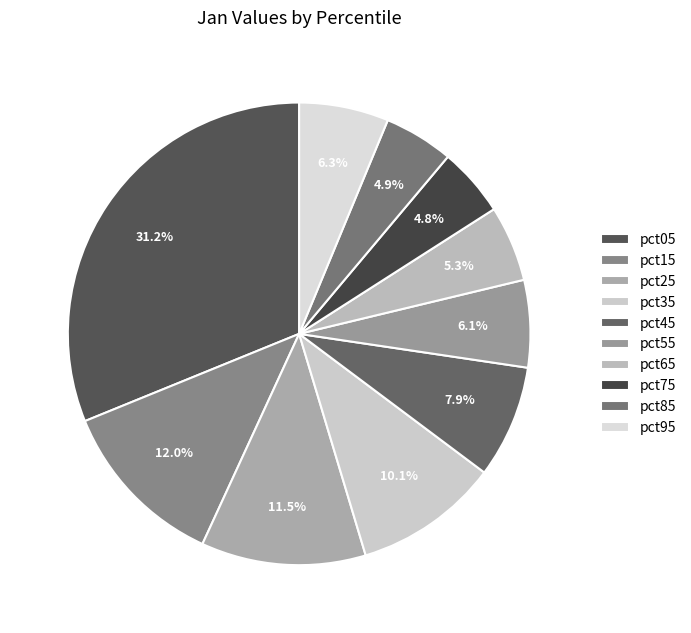

Count the number of slices in the pie.

10